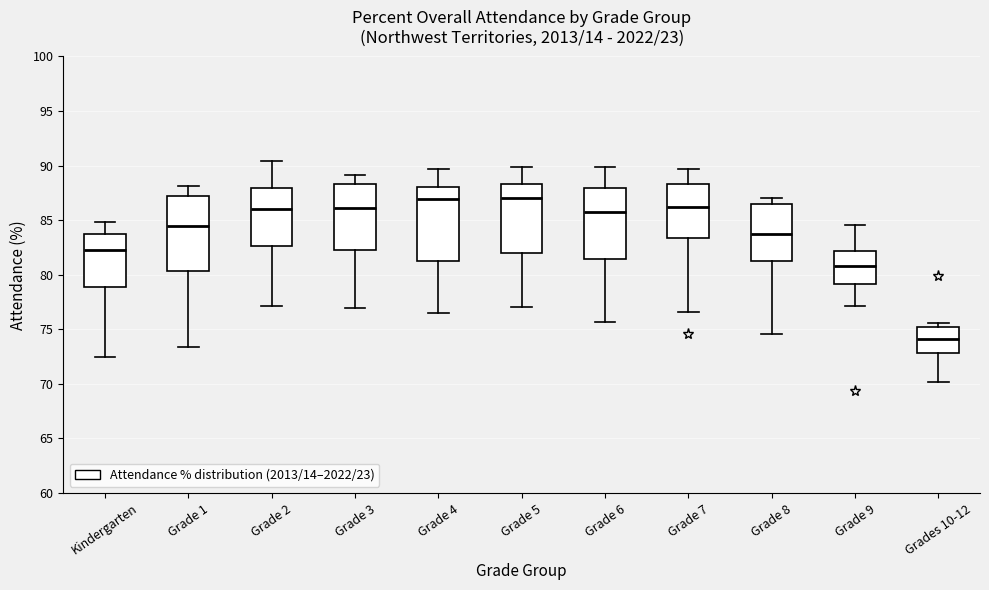

Reading left to right, read every box against the y-axis: the position of its median line, the range the box covers, and the ends of its whiskers. The values are not printed on the chart, so give them approximately, as read against the axis.

Kindergarten: median 82.5, box 79.0 to 84.0, whiskers 72.5 to 85.0
Grade 1: median 84.5, box 80.5 to 87.0, whiskers 73.5 to 88.0
Grade 2: median 86.0, box 82.5 to 88.0, whiskers 77.0 to 90.5
Grade 3: median 86.0, box 82.0 to 88.5, whiskers 77.0 to 89.0
Grade 4: median 87.0, box 81.0 to 88.0, whiskers 76.5 to 89.5
Grade 5: median 87.0, box 82.0 to 88.5, whiskers 77.0 to 90.0
Grade 6: median 86.0, box 81.5 to 88.0, whiskers 75.5 to 90.0
Grade 7: median 86.0, box 83.5 to 88.5, whiskers 76.5 to 89.5
Grade 8: median 84.0, box 81.0 to 86.5, whiskers 74.5 to 87.0
Grade 9: median 81.0, box 79.0 to 82.0, whiskers 77.0 to 84.5
Grades 10-12: median 74.0, box 73.0 to 75.0, whiskers 70.0 to 75.5